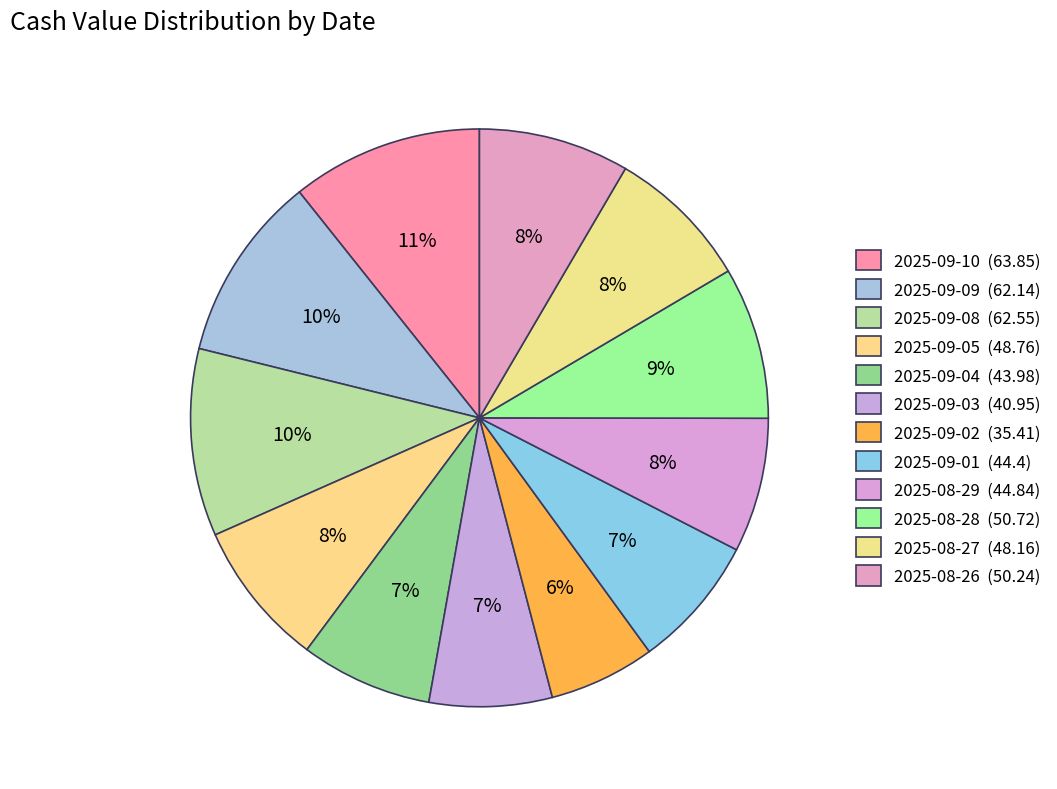

How many segments does this pie chart have?

12